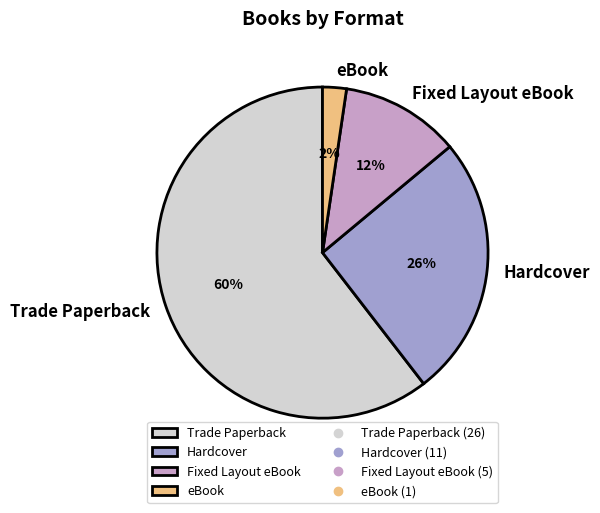

To the nearest percent, what percentage of the pie is eBook?

2%